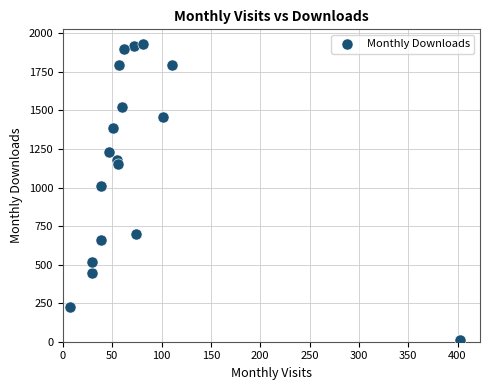

What is the range of X values (max minus min)?

396